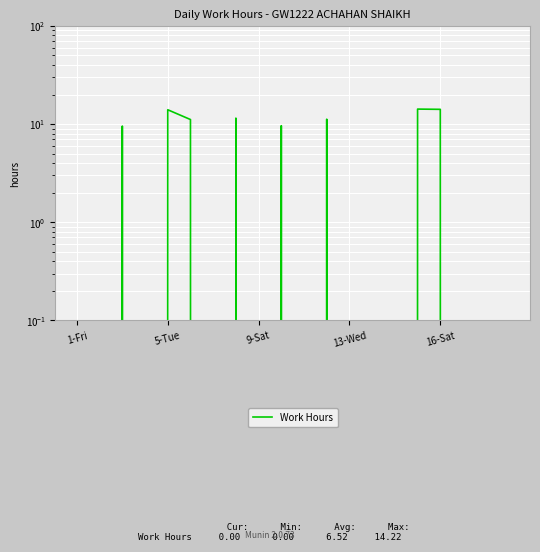

What is the maximum value shown in the chart?

14.2